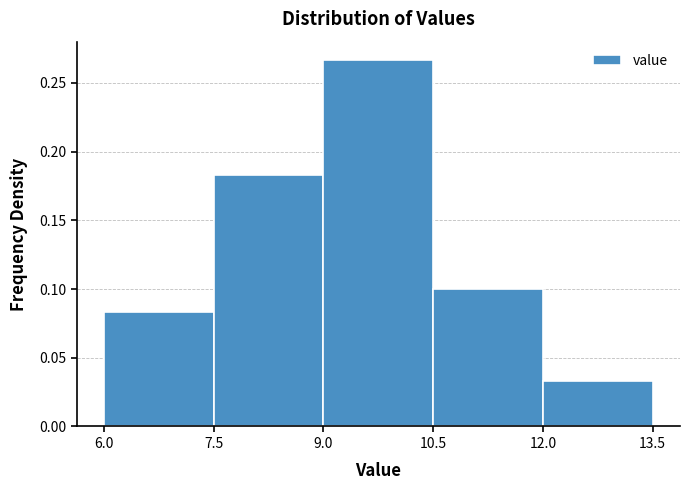

Reading left to right, transcribe this chart: for each bar, give the range it covers on the x-axis and its height. The values are not printed on the chart, so give them approximately, as read against the axis.

6.0 to 7.5: 0.085
7.5 to 9.0: 0.185
9.0 to 10.5: 0.265
10.5 to 12.0: 0.100
12.0 to 13.5: 0.035